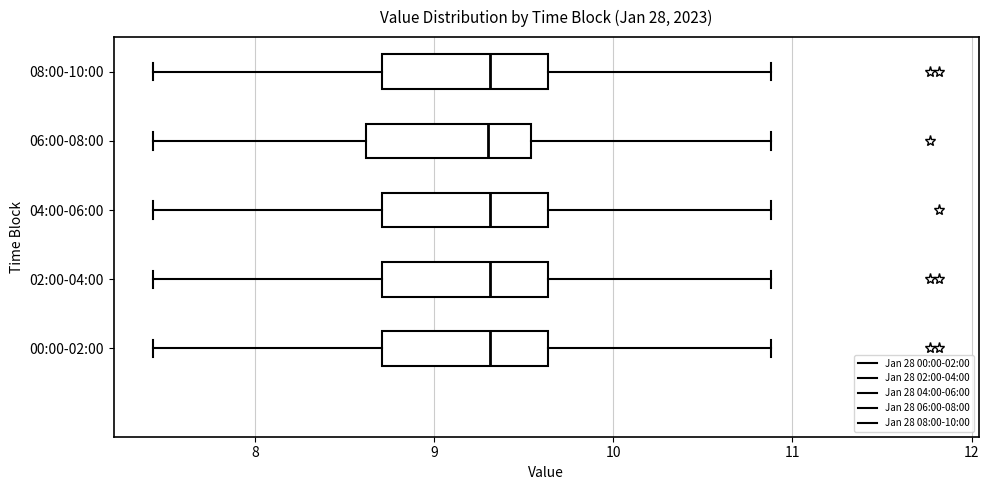

Reading bottom to top, read every box against the x-axis: the position of its median line, the range the box covers, and the ends of its whiskers. The values are not printed on the chart, so give them approximately, as read against the axis.

00:00-02:00: median 9.3, box 8.7 to 9.6, whiskers 7.4 to 10.9
02:00-04:00: median 9.3, box 8.7 to 9.6, whiskers 7.4 to 10.9
04:00-06:00: median 9.3, box 8.7 to 9.6, whiskers 7.4 to 10.9
06:00-08:00: median 9.3, box 8.6 to 9.5, whiskers 7.4 to 10.9
08:00-10:00: median 9.3, box 8.7 to 9.6, whiskers 7.4 to 10.9